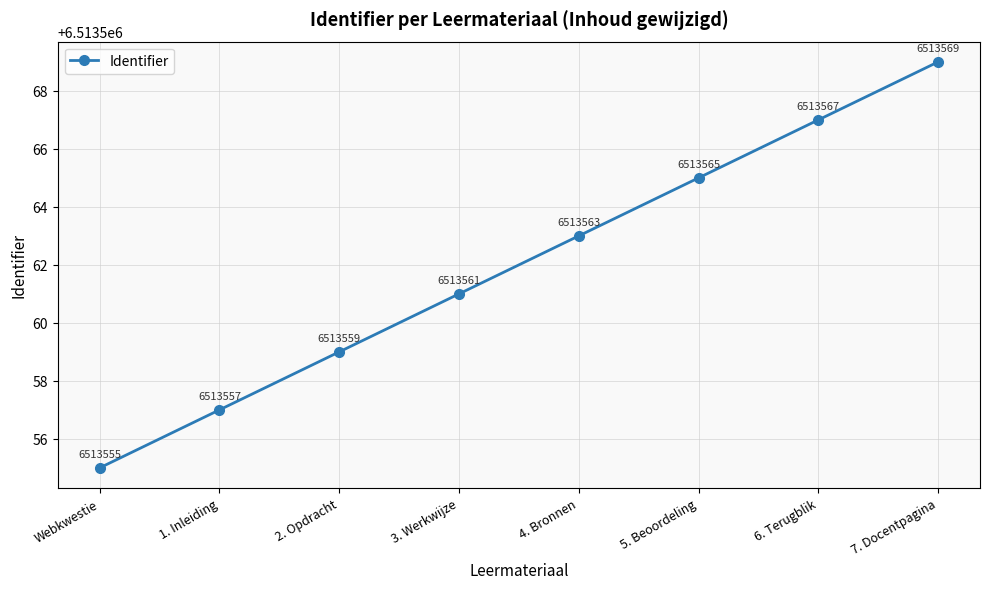

What is the label of the 6th point from the left?

5. Beoordeling